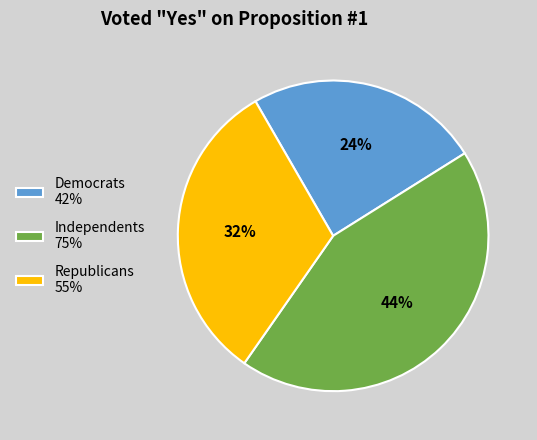

To the nearest percent, what percentage of the pie is Independents 75%?

44%